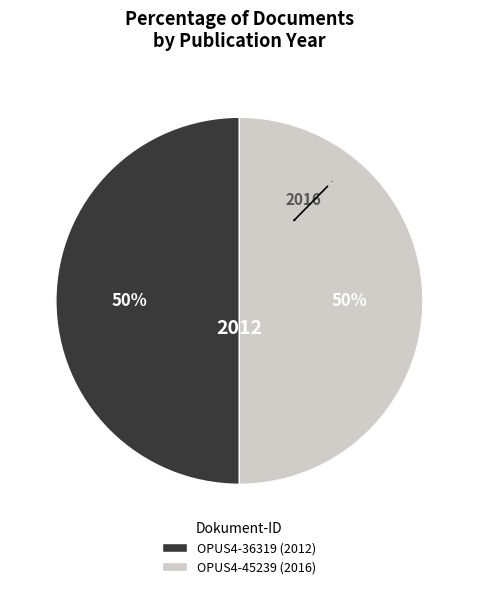

Combined, do OPUS4-36319 (2012) and OPUS4-45239 (2016) account for over 50%?

Yes